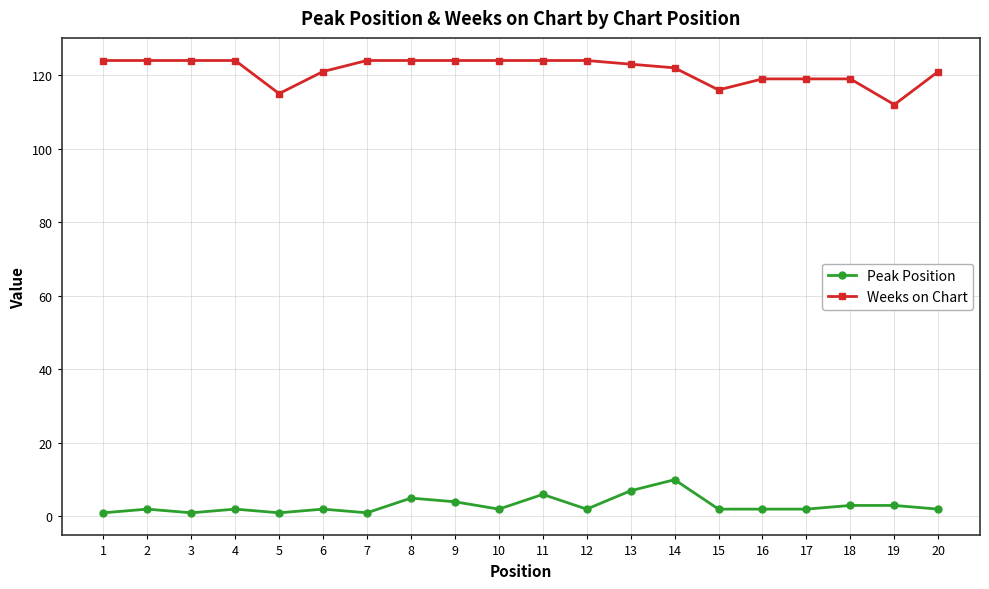

What is the sum of all Weeks on Chart values?

2427